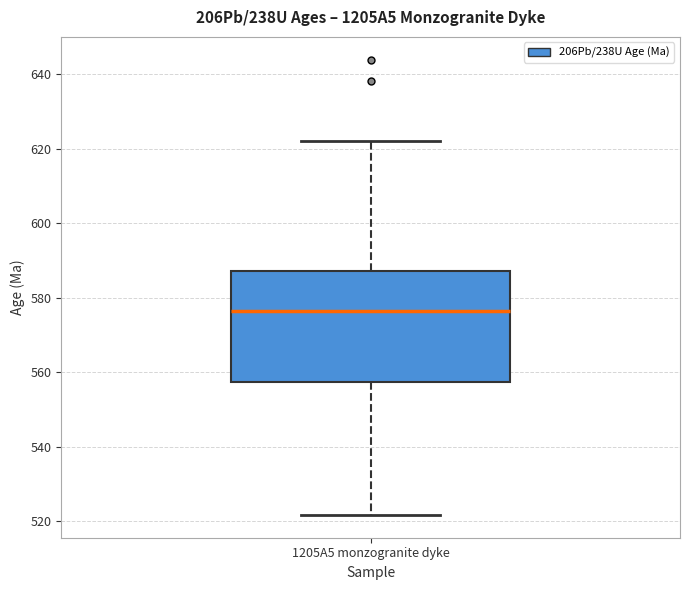

Transcribe this box plot: give where the median line is, the range the box spans, and where the two whiskers end, as read against the y-axis. The values are not printed on the chart, so give them approximately, as read against the axis.

median 576, box 558 to 588, whiskers 522 to 622